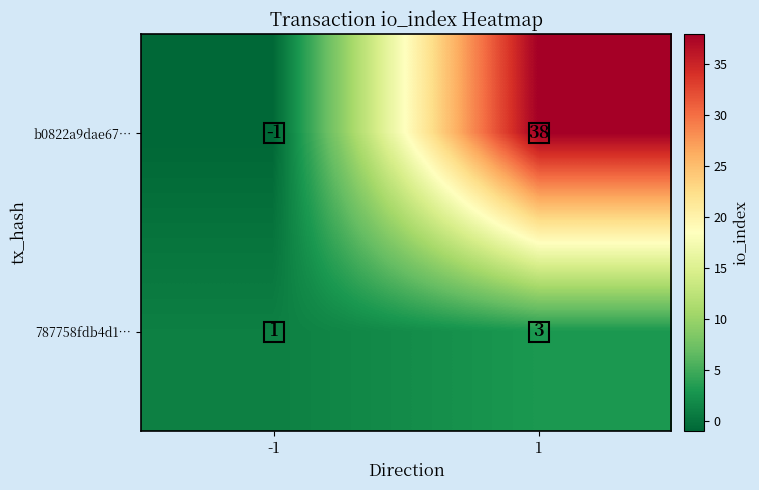

The b0822a9dae67… series shows 0 at -1. True or false?

False